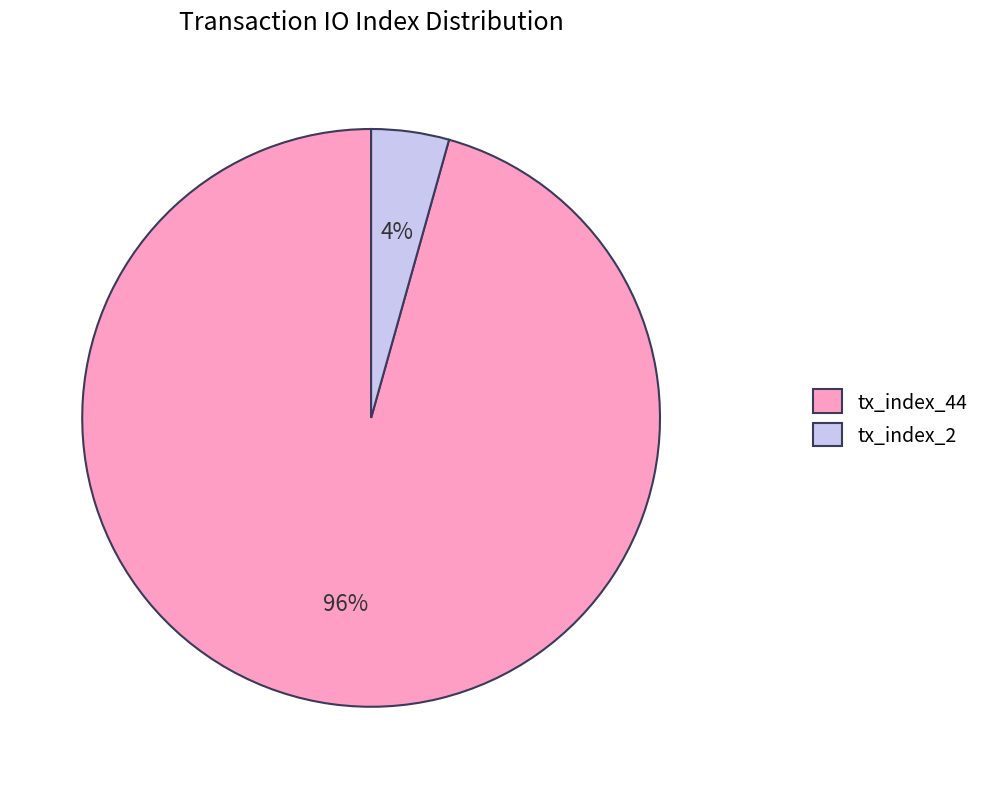

To the nearest percent, what is the combined percentage of tx_index_2 and tx_index_44?

100%